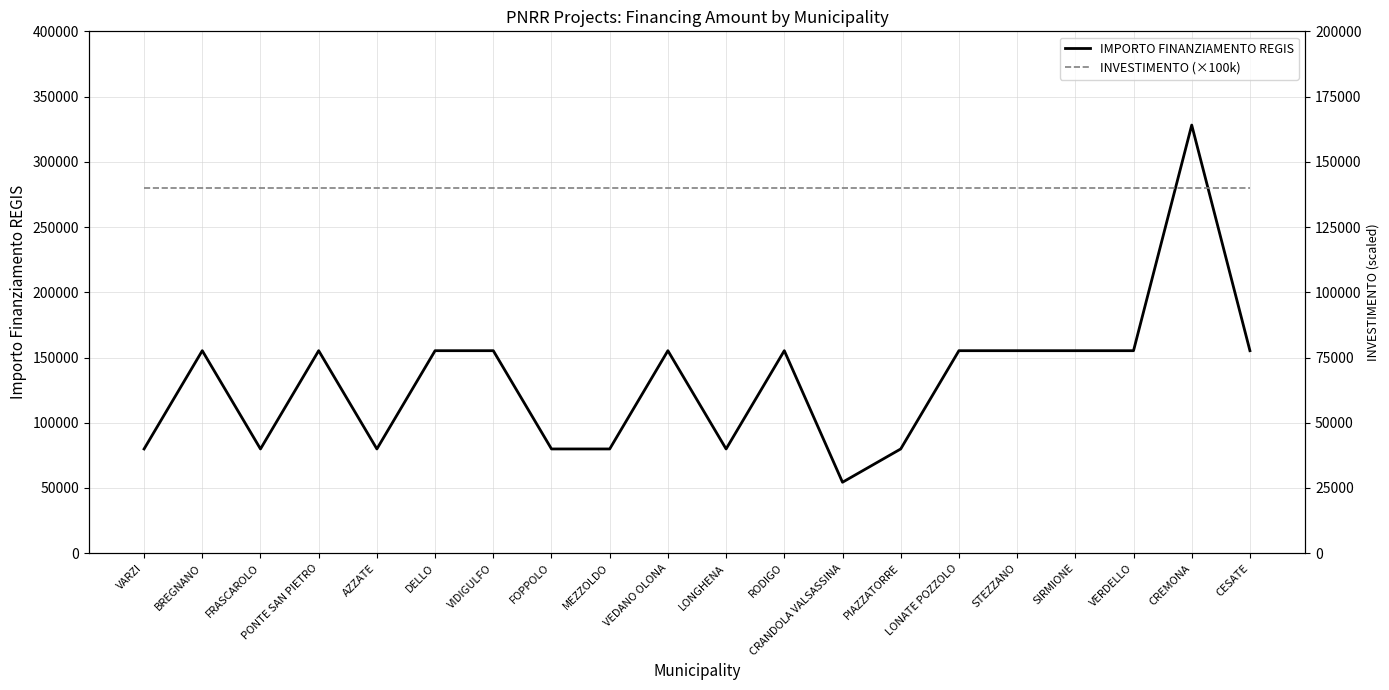

How many lines are shown in the chart?

2